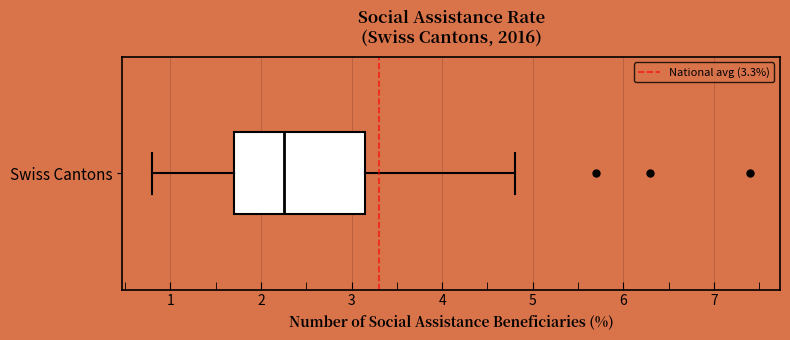

Read this box plot against the x-axis: the position of the median line, the range covered by the box, and the ends of both whiskers. The values are not printed on the chart, so give them approximately, as read against the axis.

median 2.3, box 1.7 to 3.2, whiskers 0.8 to 4.8